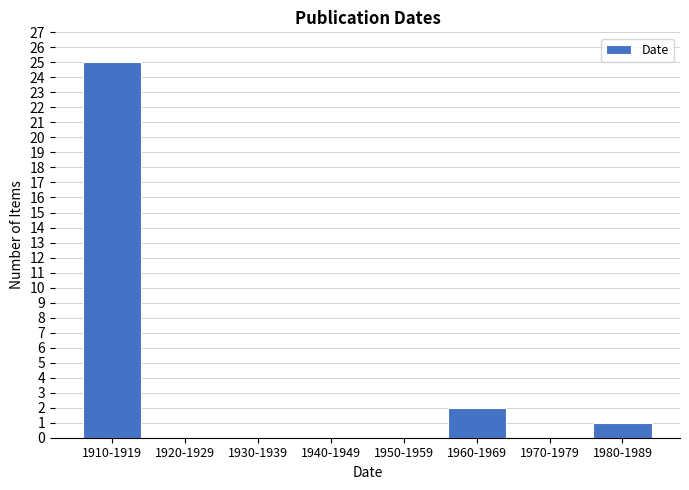

Reading left to right, transcribe all the data shown in this chart.

1910-1919=25	1920-1929=0	1930-1939=0	1940-1949=0	1950-1959=0	1960-1969=2	1970-1979=0	1980-1989=1